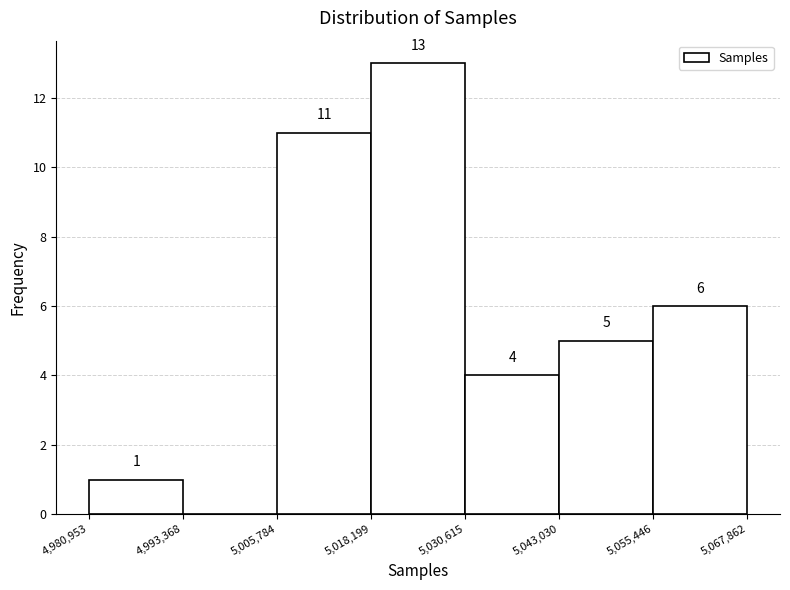

Over which range of the x-axis is the bar tallest?

5,018,199 to 5,030,615